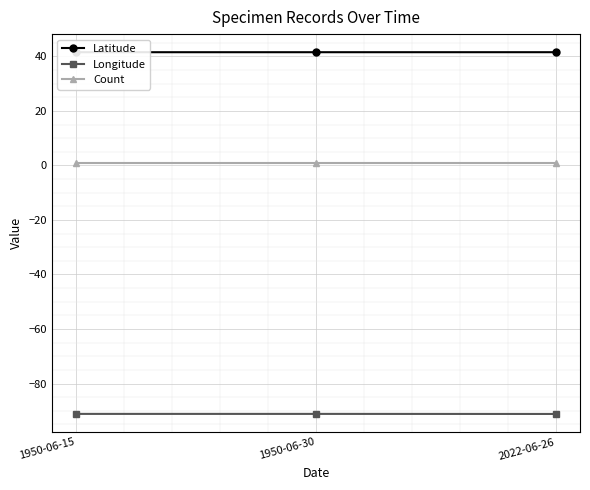

Reading left to right, extract all data points from this chart.

Latitude: 1950-06-15=41.5	1950-06-30=41.5	2022-06-26=41.5
Longitude: 1950-06-15=-91.1	1950-06-30=-91.1	2022-06-26=-91.2
Count: 1950-06-15=1.0	1950-06-30=1.0	2022-06-26=1.0